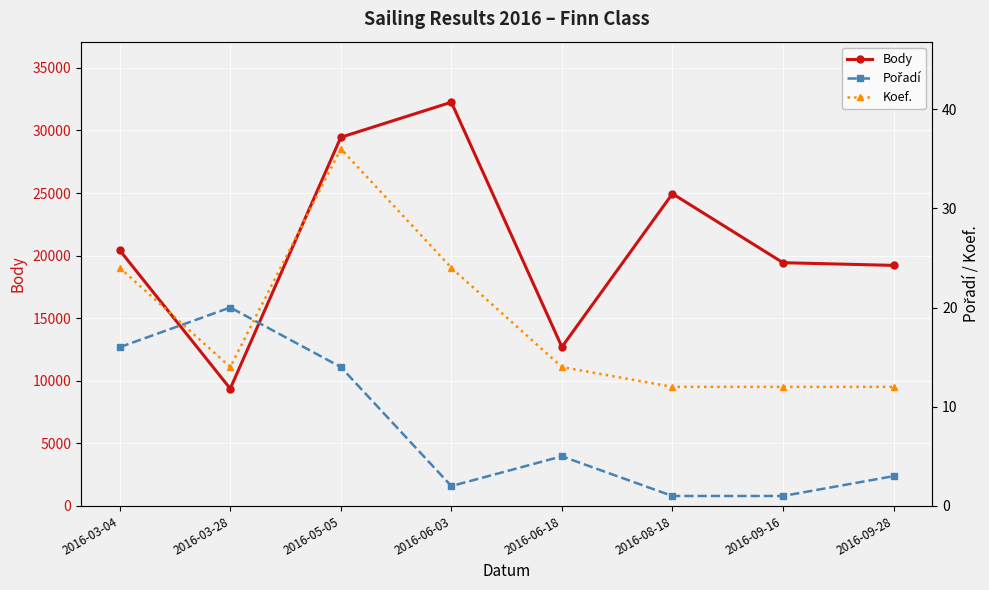

At which label is Pořadí closest to 10?

2016-05-05